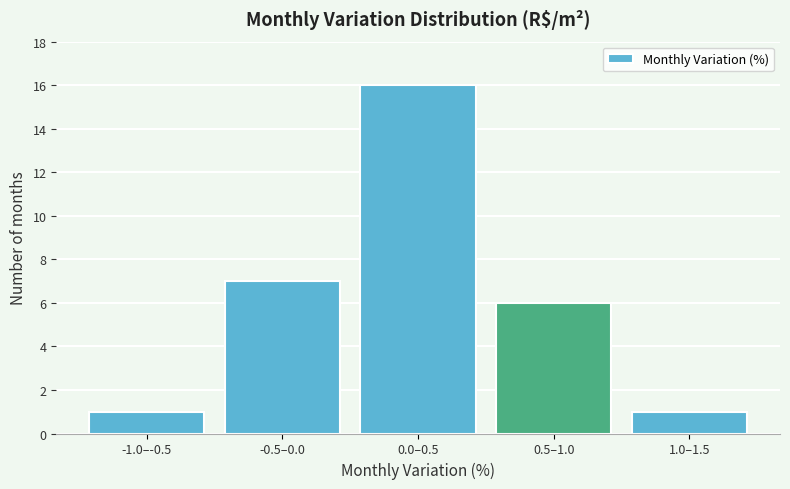

Reading right to left, what are all the values shown in this chart?

1.0–1.5=1	0.5–1.0=6	0.0–0.5=16	-0.5–0.0=7	-1.0–-0.5=1